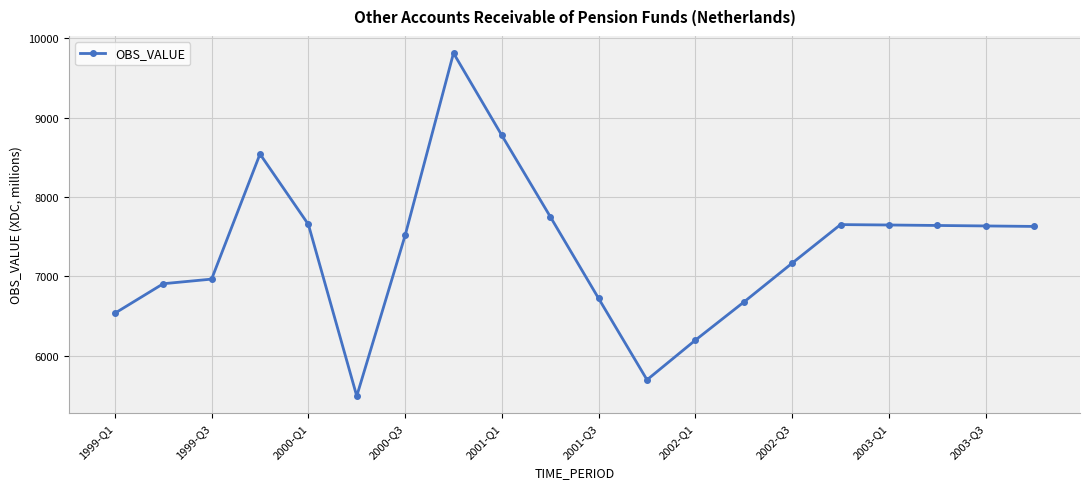

True or false: there are more than 2 points higher than both neighbors.

True